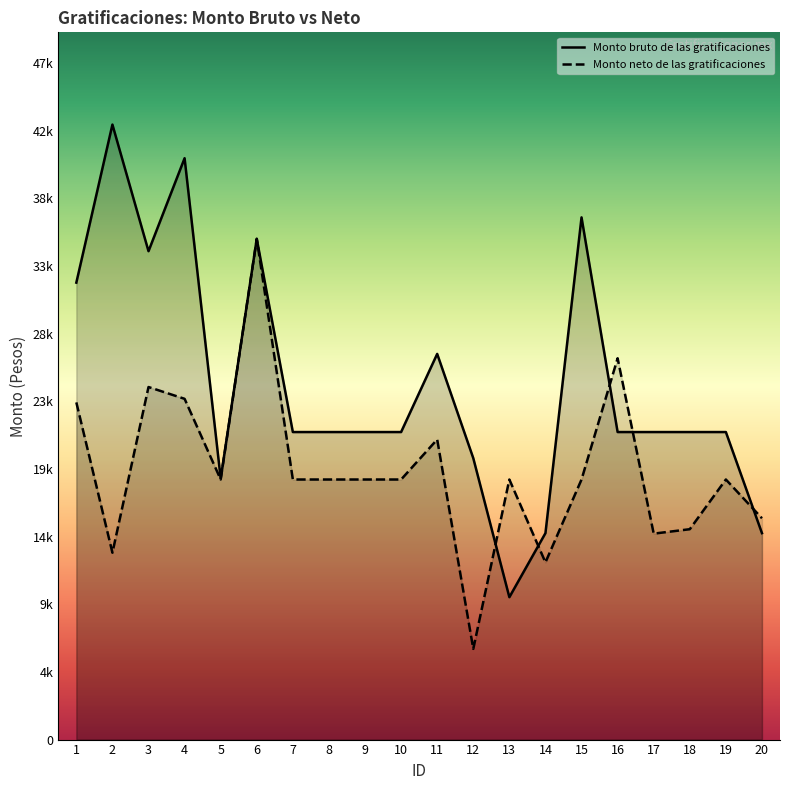

True or false: Monto bruto de las gratificaciones and Monto neto de las gratificaciones cross at least once.

True